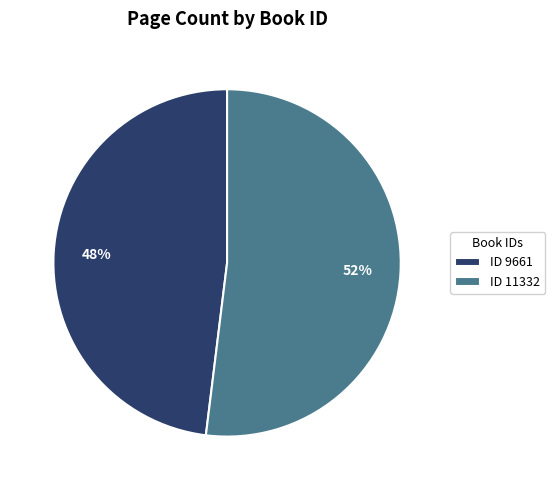

To the nearest percent, what is the average slice percentage?

50%